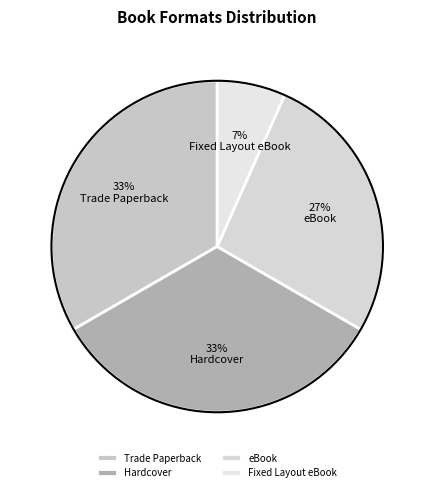

What percentage is the Fixed Layout eBook slice, to the nearest percent?

7%